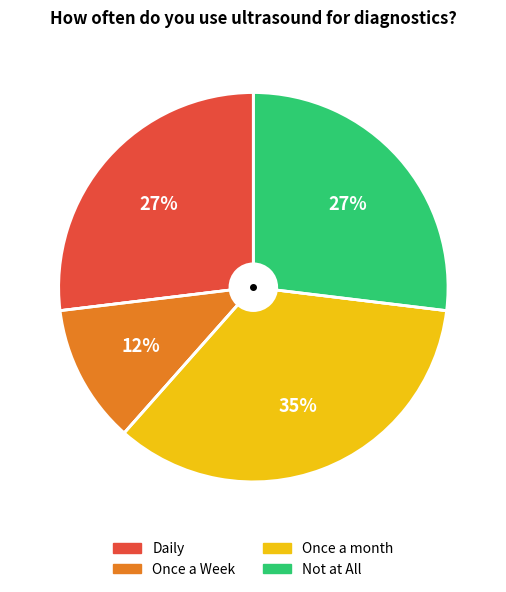

Which slice is the smallest?

Once a Week